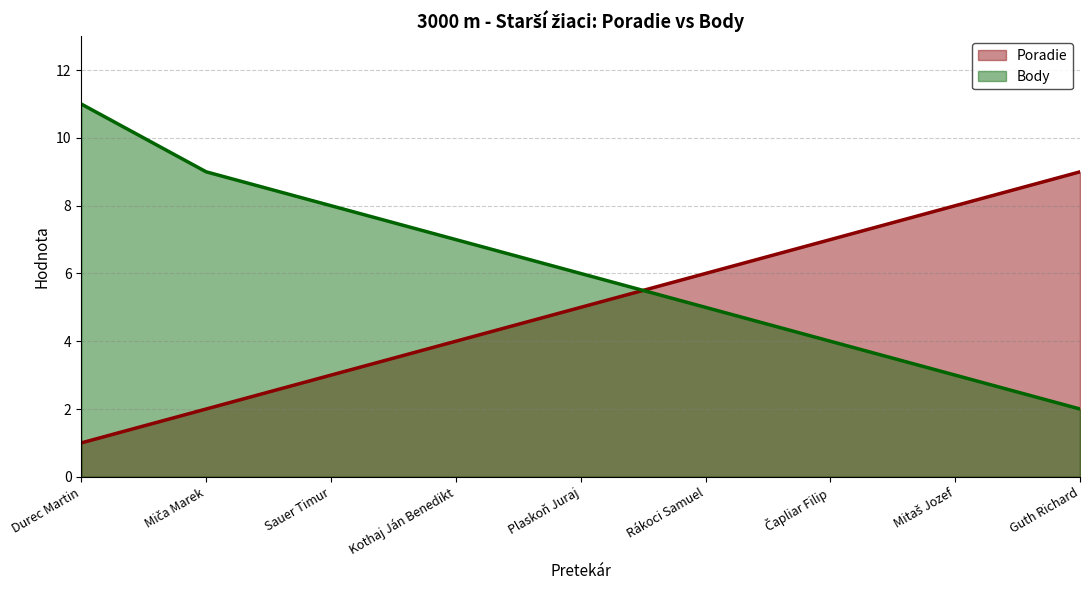

What is the difference between the Poradie values at Guth Richard and Plaskoň Juraj?

4